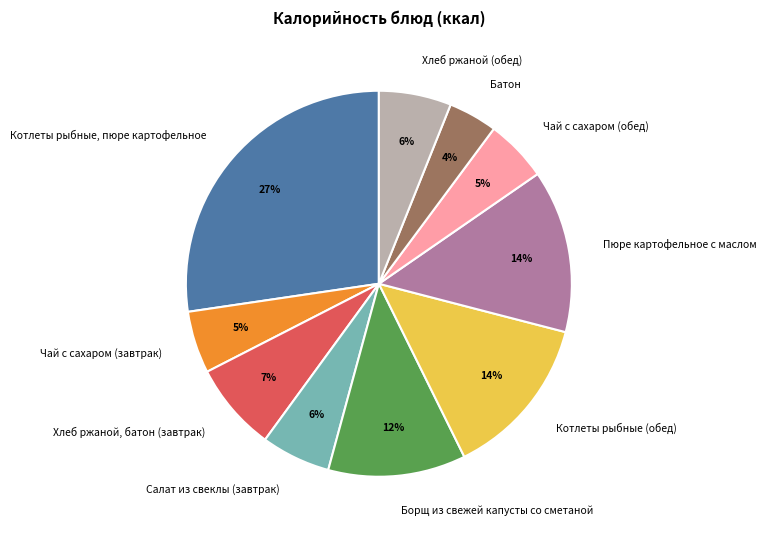

Is there any slice that represents more than half of the pie?

No